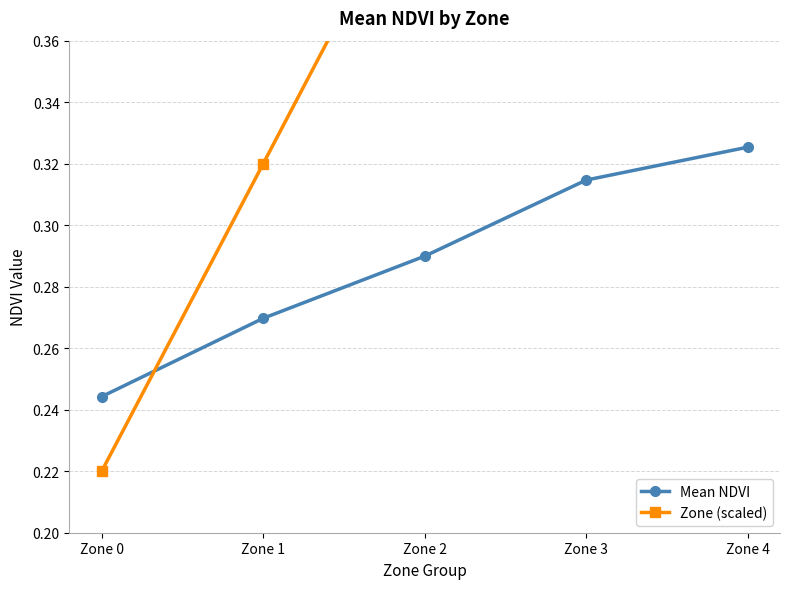

The Zone (scaled) series shows 0.2 at Zone 1. True or false?

False